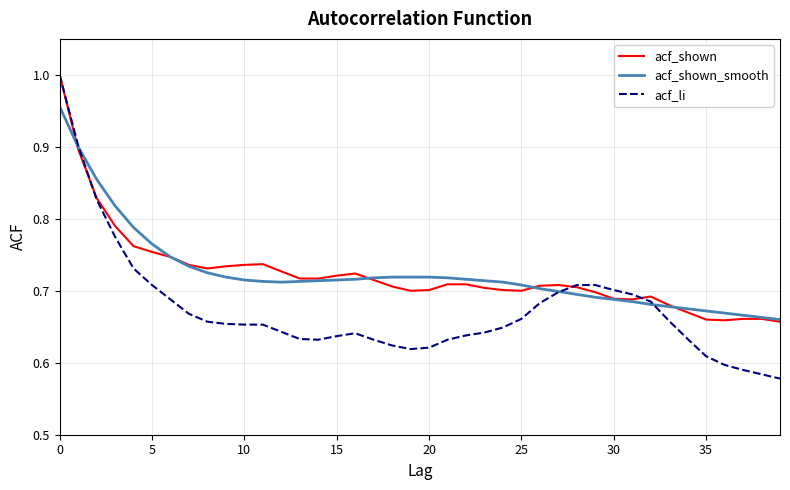

Which series has the widest spread of values?

acf_li